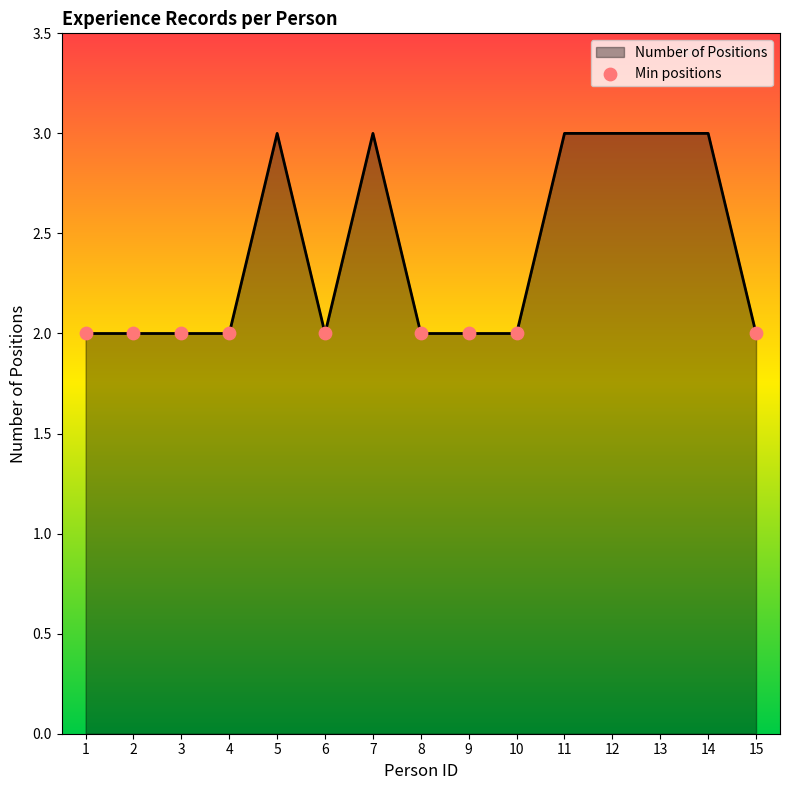

Approximately how many times larger is the value at 12 compared to 10?

1.5